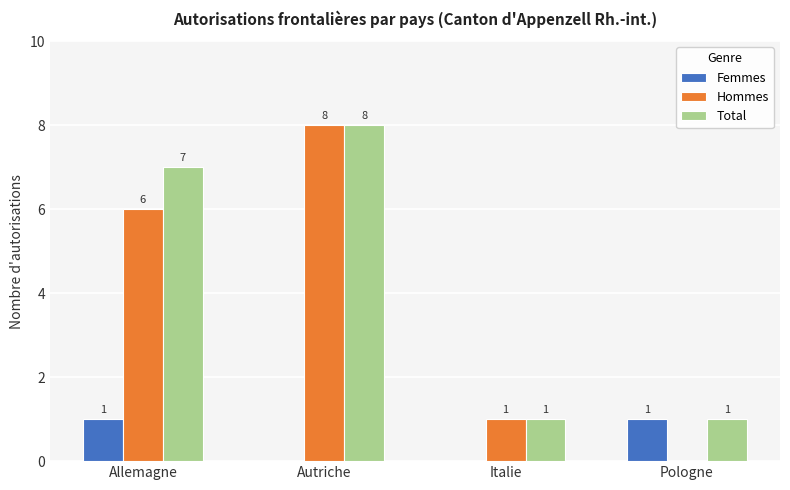

Which category has the highest value in the Total series?

Autriche